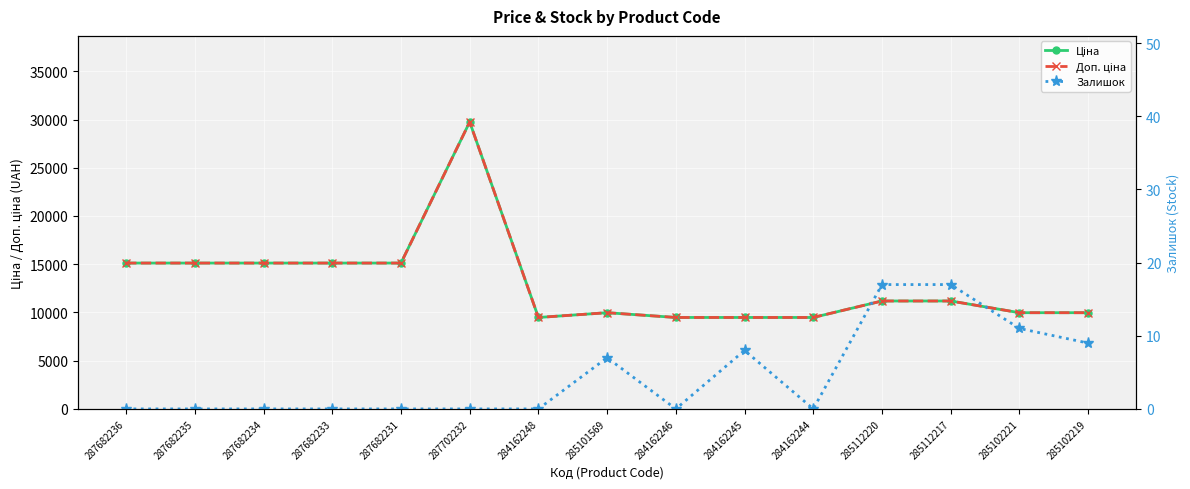

What position from the right is 284162246?

7